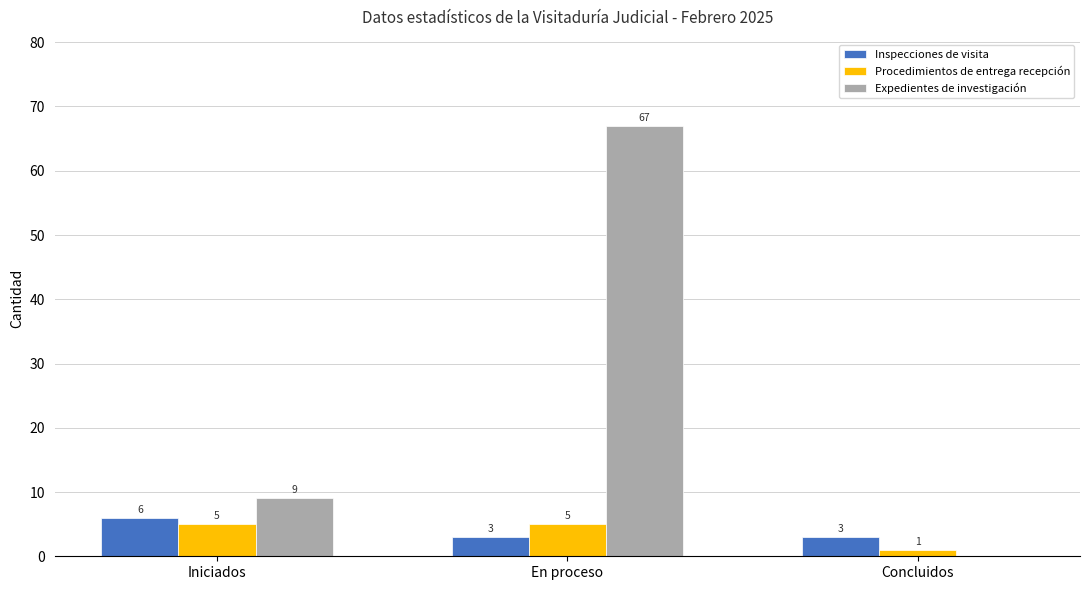

What is the greatest value displayed?

67